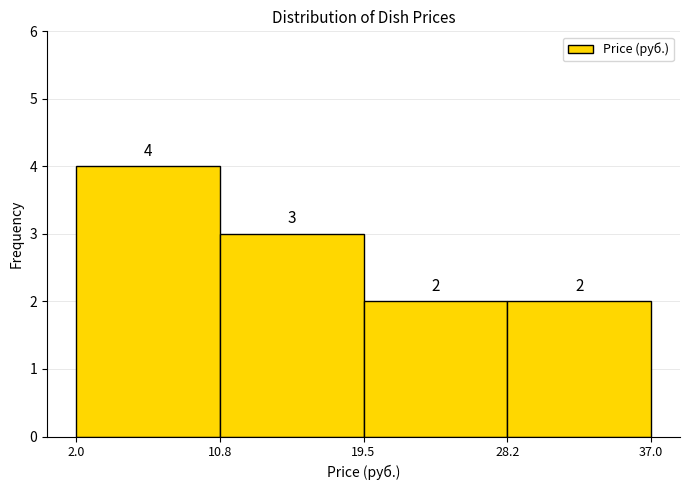

How tall is the bar that spans 10.8 to 19.5 on the x-axis?

3